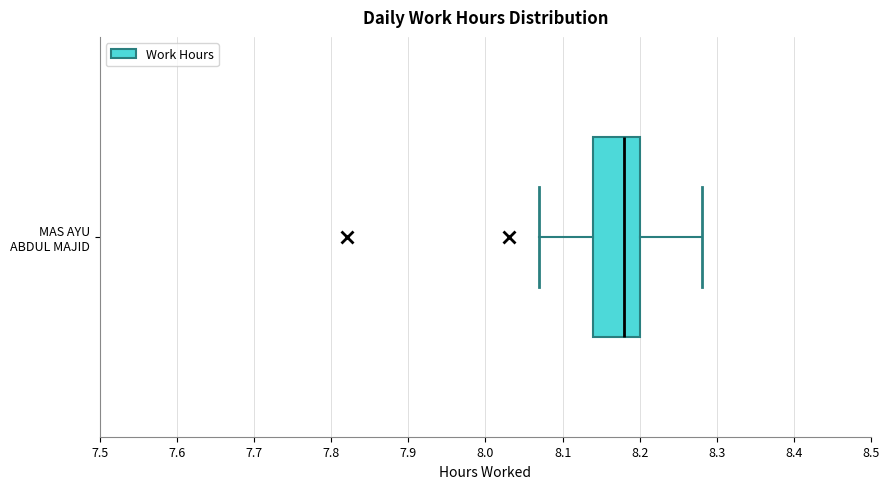

Read this box plot against the x-axis: the position of the median line, the range covered by the box, and the ends of both whiskers. The values are not printed on the chart, so give them approximately, as read against the axis.

median 8.18, box 8.14 to 8.20, whiskers 8.07 to 8.28